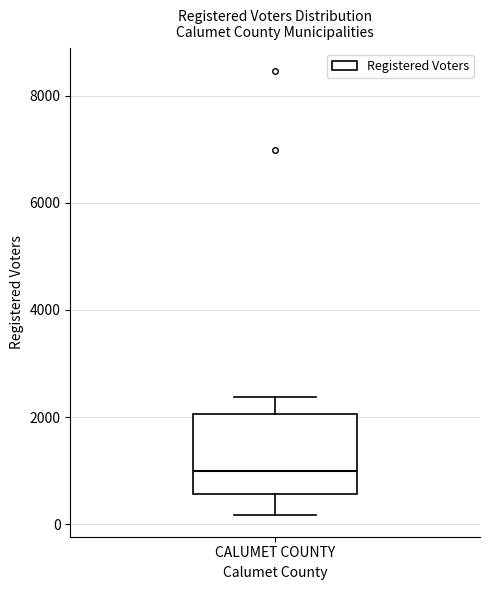

Where is the upper edge of the box for CALUMET COUNTY on the y-axis? The values are not printed on the chart, so give them approximately, as read against the axis.

2000